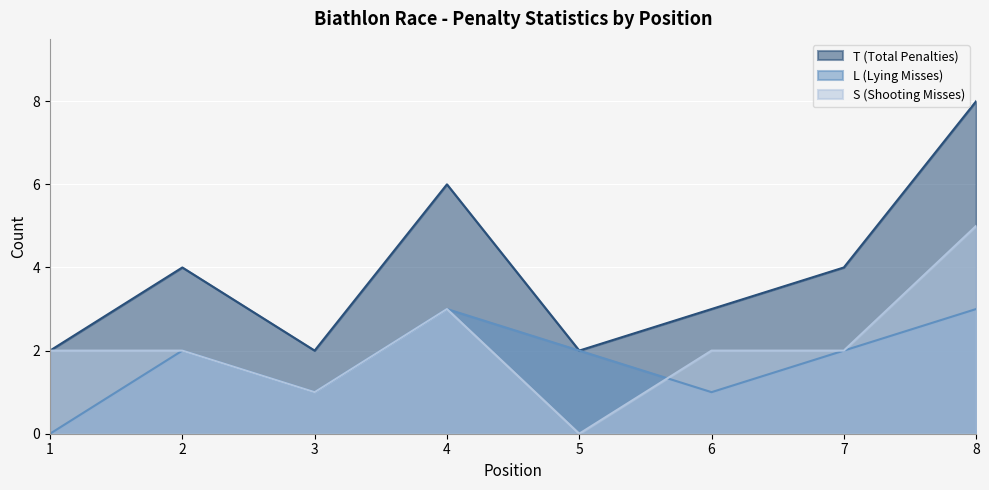

List the series in order of their overall mean, lowest first.

L (Lying Misses), S (Shooting Misses), T (Total Penalties)